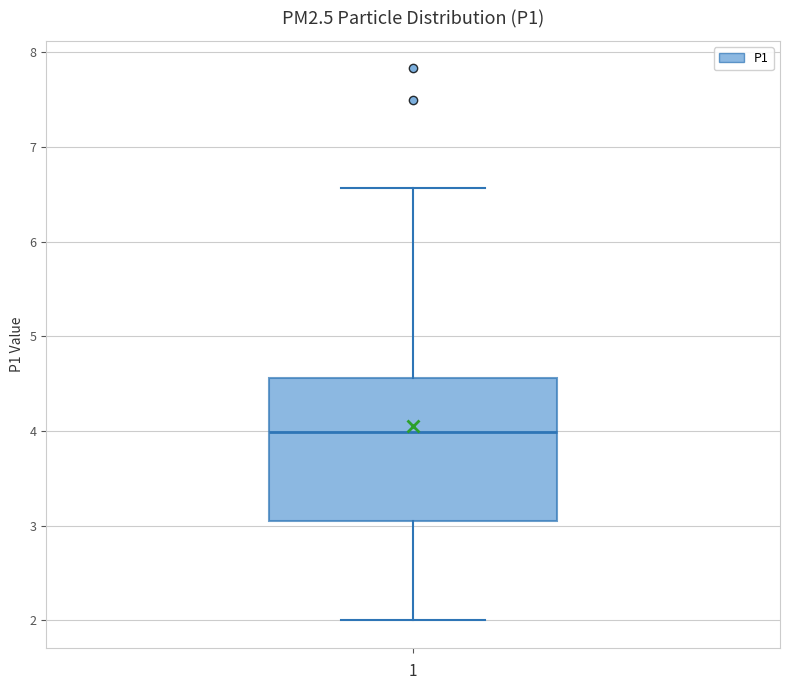

Read this box plot against the y-axis: the position of the median line, the range covered by the box, and the ends of both whiskers. The values are not printed on the chart, so give them approximately, as read against the axis.

median 4.0, box 3.0 to 4.6, whiskers 2.0 to 6.6